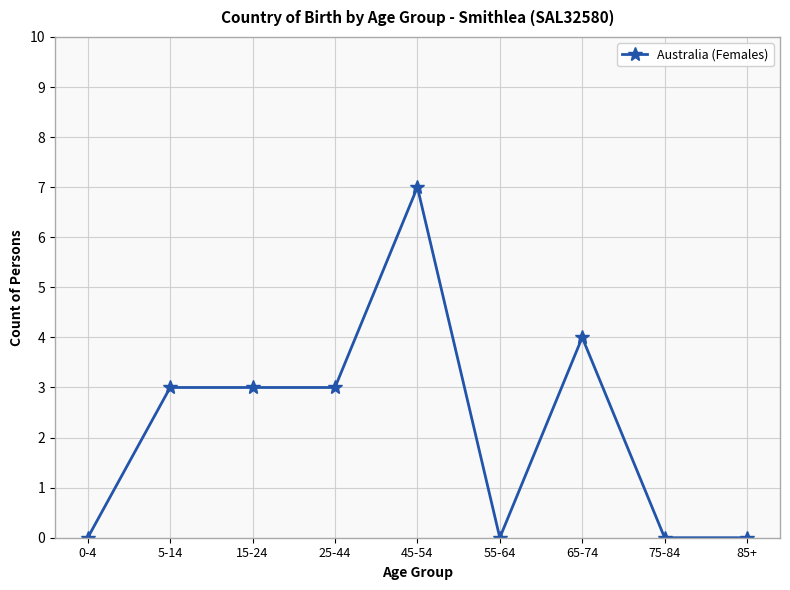

Count the number of data series in this chart.

1